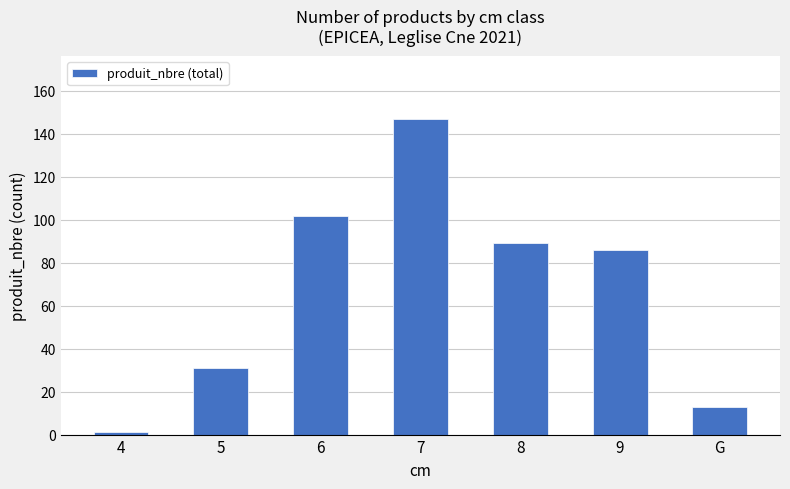

Rank the categories by value from highest to lowest.

7, 6, 8, 9, 5, G, 4